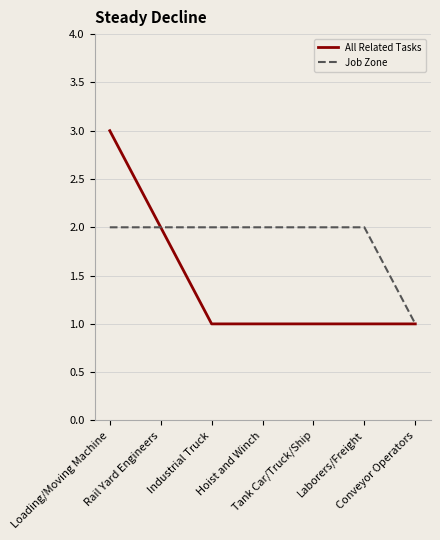

Does the chart display data point markers on the line(s)?

No